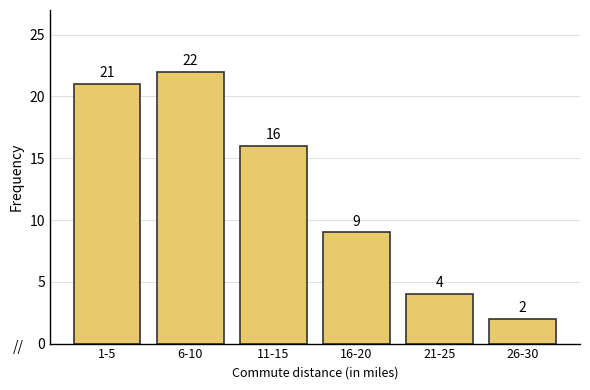

Reading left to right, extract all data points from this chart.

1-5=21	6-10=22	11-15=16	16-20=9	21-25=4	26-30=2